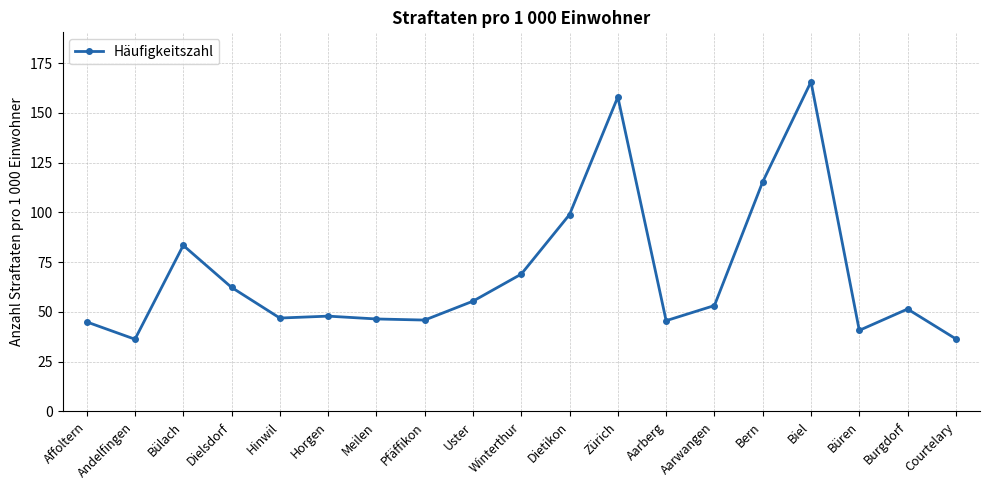

Which category has the highest value across all series?

Biel